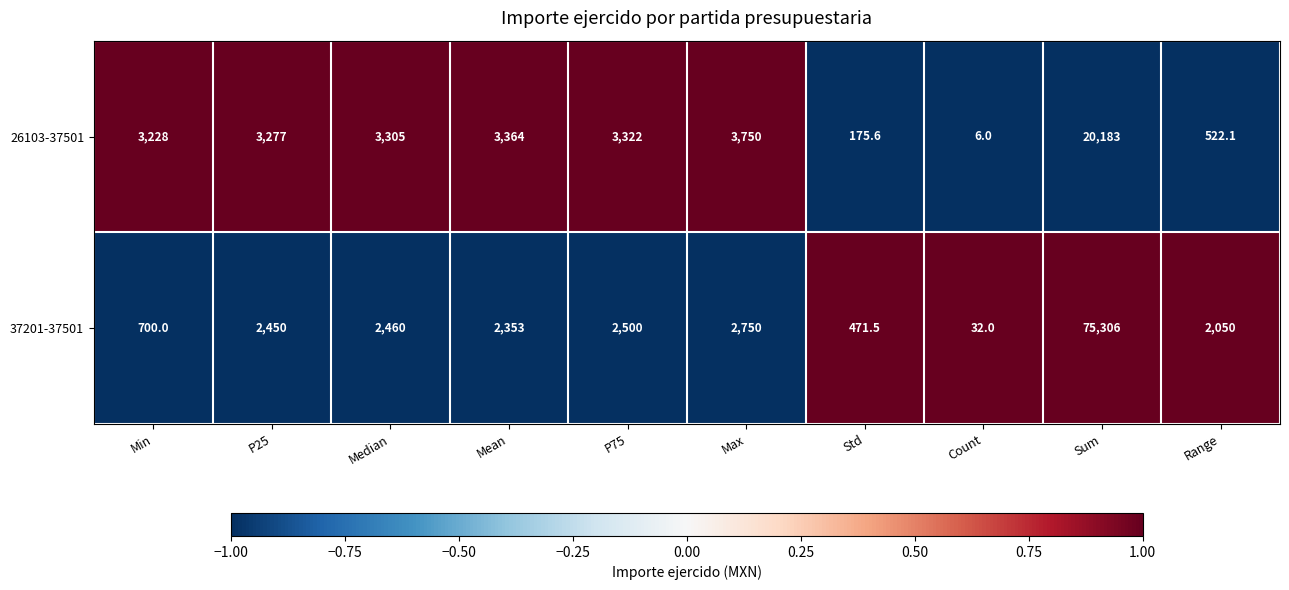

What is the minimum value shown in the chart?

6.0